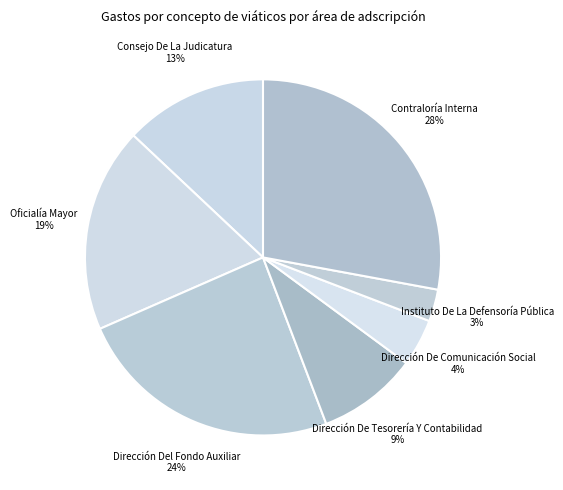

Which has a higher value, Oficialía Mayor or Instituto De La Defensoría Pública?

Oficialía Mayor